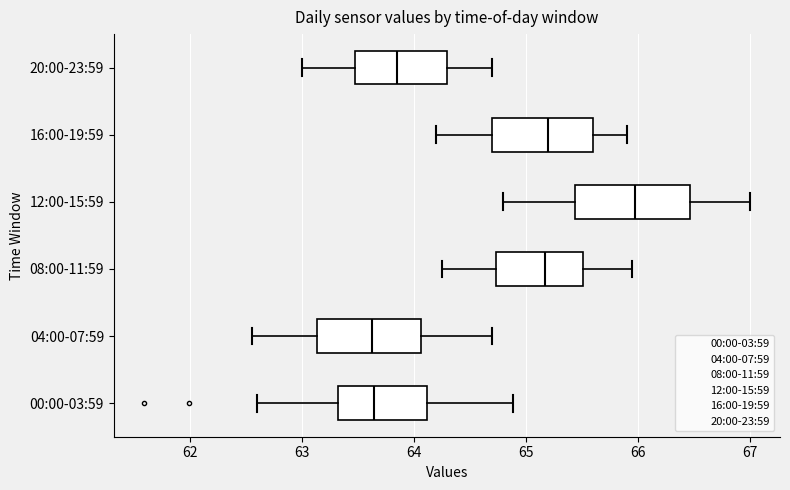

Comparing the boxes themselves (not the whiskers), which one is the widest?

12:00-15:59